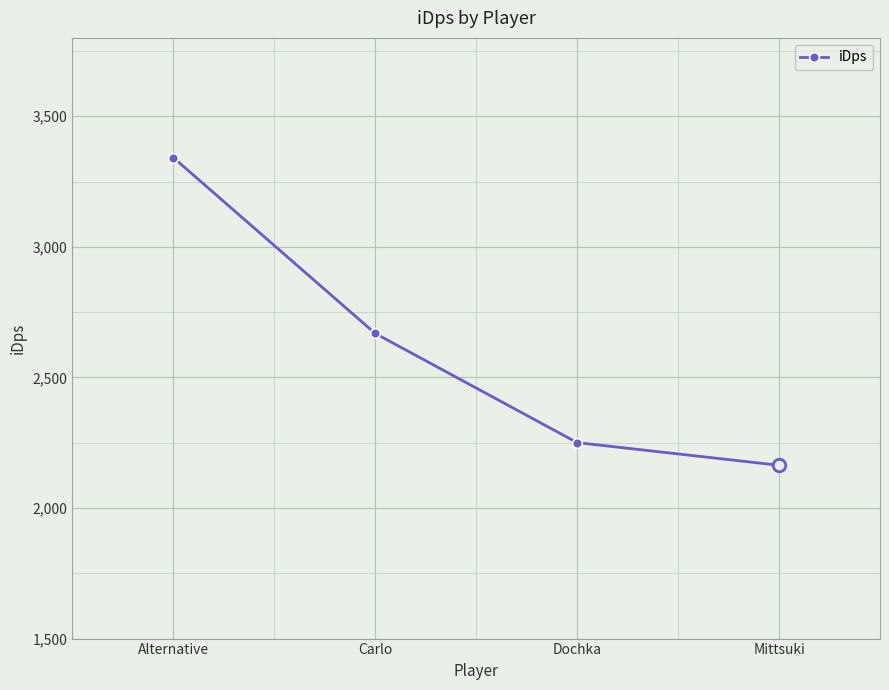

At which label is the value closest to 2752?

Carlo